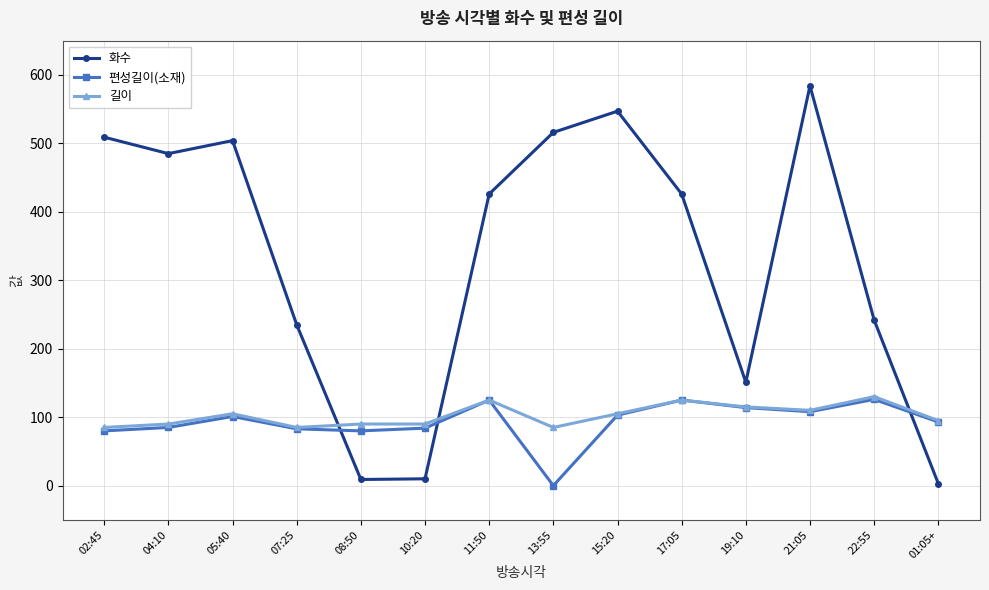

The value of 길이 at 21:05 is 110. True or false?

True